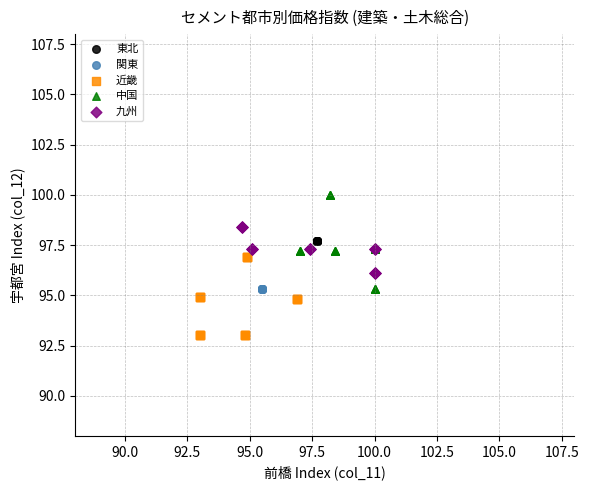

Which series reaches the maximum Y coordinate?

中国